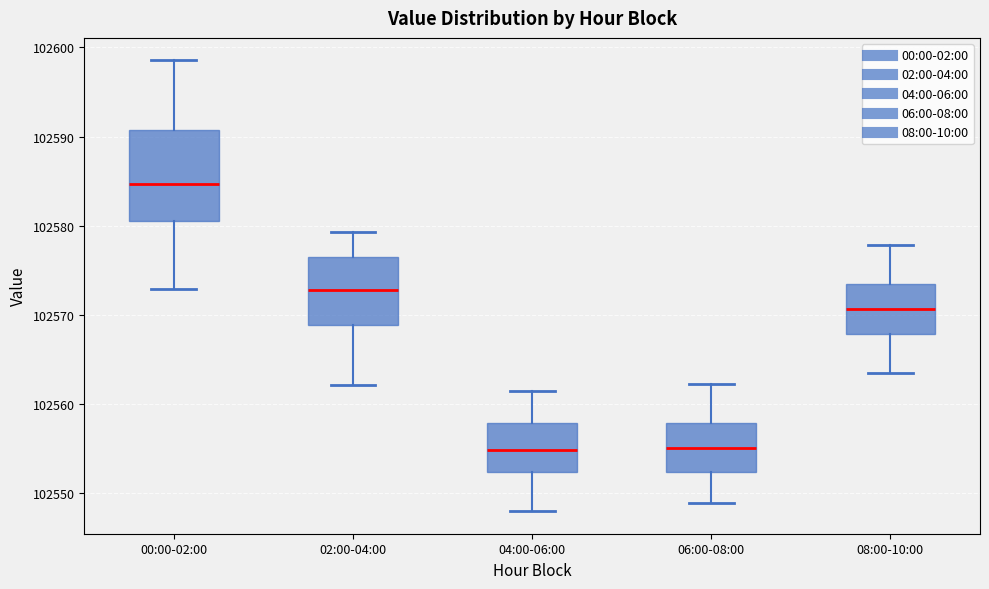

Which box's median line is the highest?

00:00-02:00